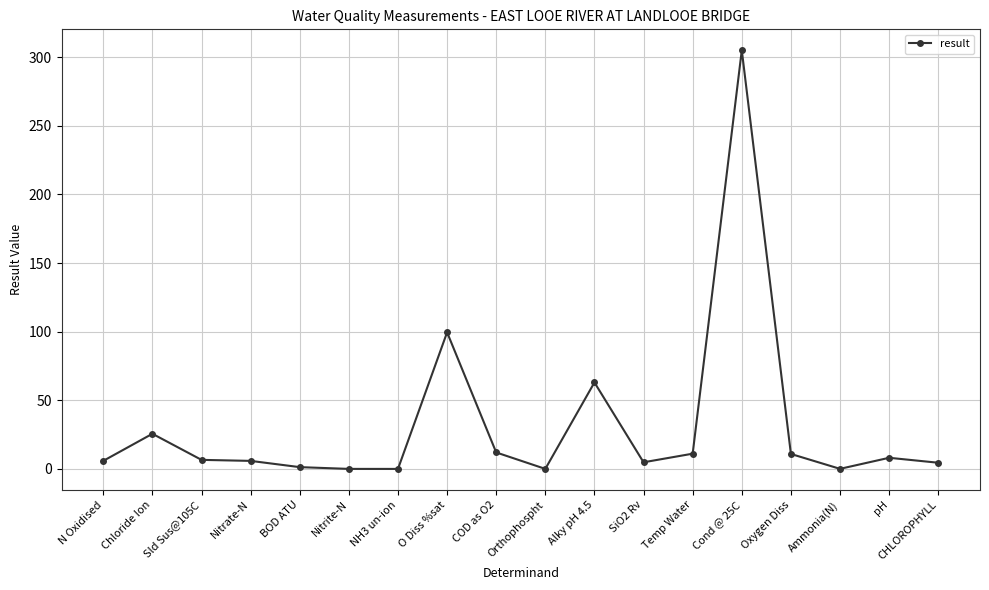

What is the label of the 14th point from the right?

BOD ATU